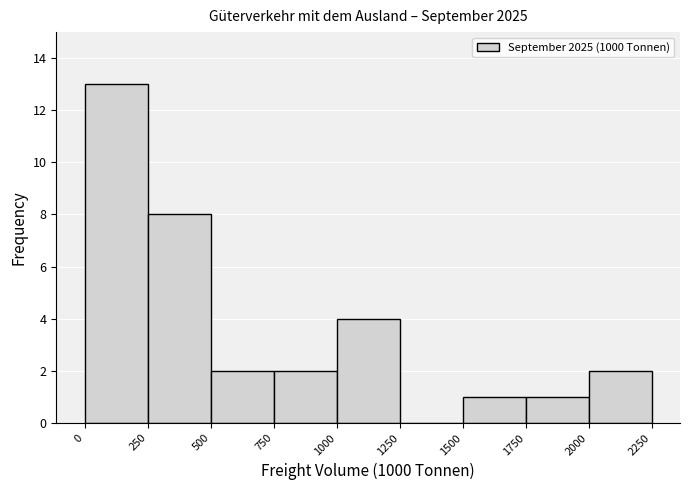

Over which range of the x-axis is the bar tallest?

0 to 250